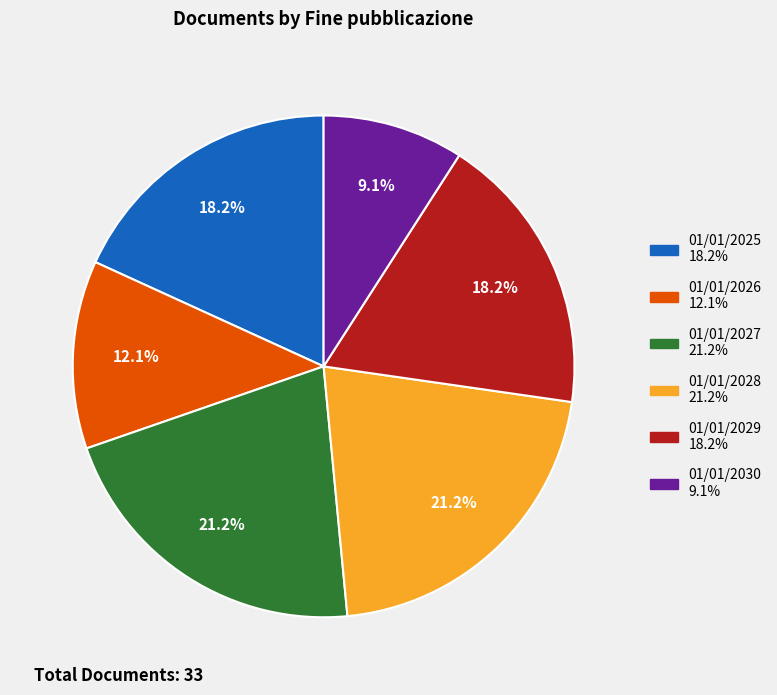

How many slices are in this pie chart?

6